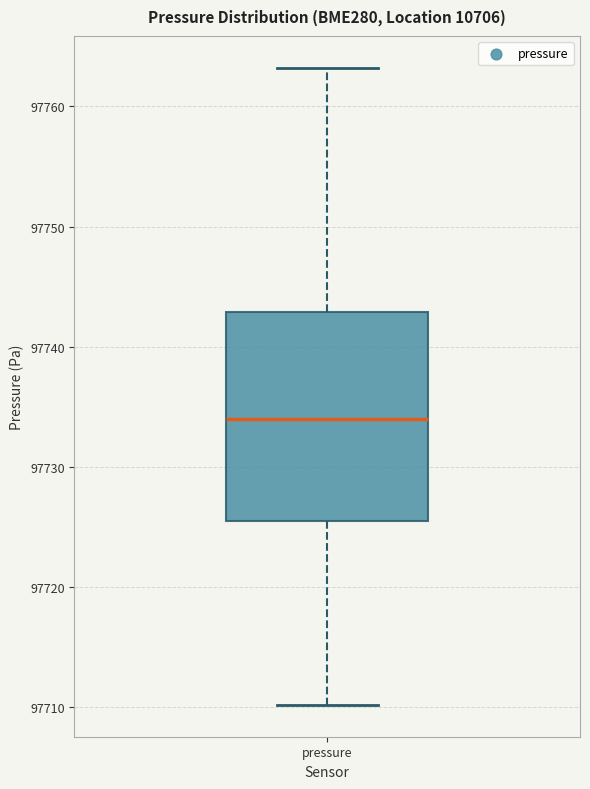

Read this box plot against the y-axis: the position of the median line, the range covered by the box, and the ends of both whiskers. The values are not printed on the chart, so give them approximately, as read against the axis.

median 97734, box 97726 to 97743, whiskers 97710 to 97763